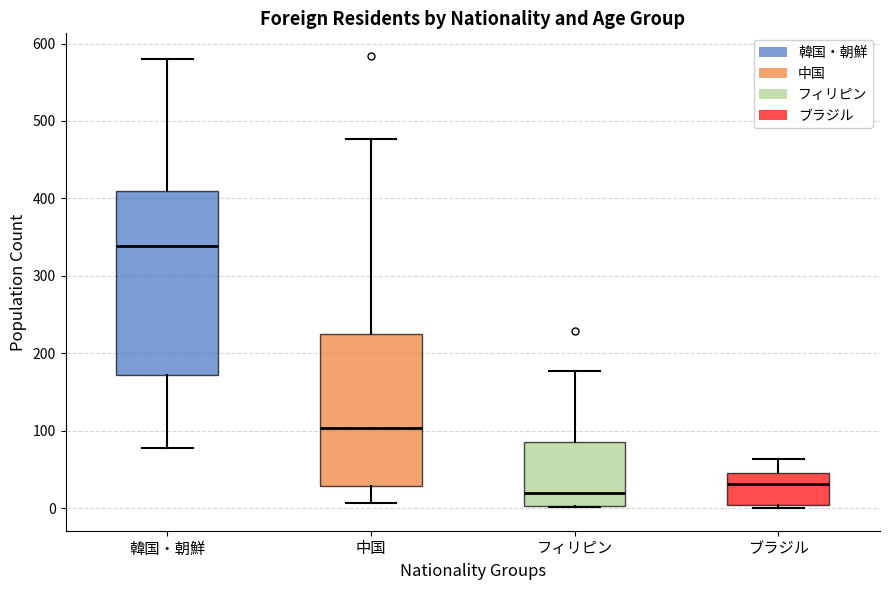

Where is the lower edge of the box for ブラジル on the y-axis? The values are not printed on the chart, so give them approximately, as read against the axis.

0